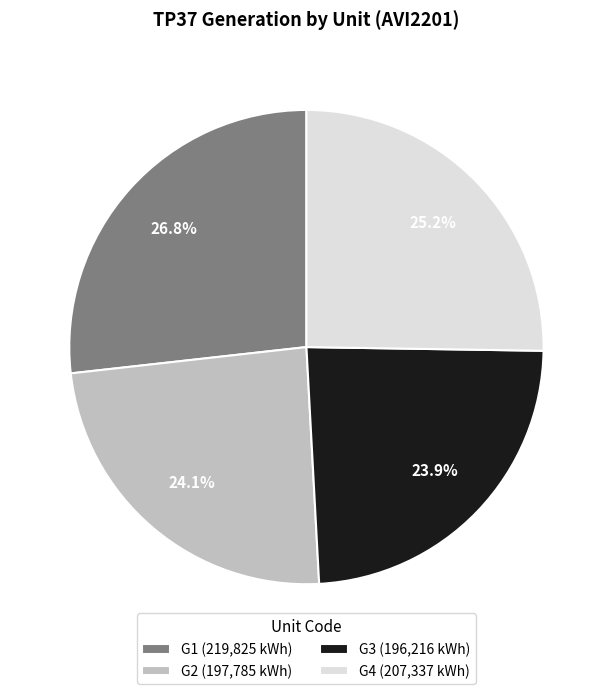

Approximately how many times larger is the value at G4 (207,337 kWh) compared to G2 (197,785 kWh)?

1.0